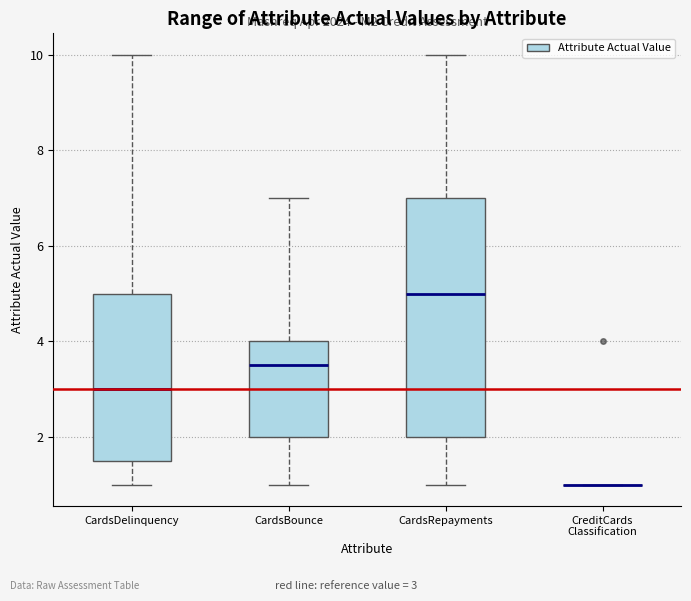

Which box is the tallest, from its lower edge to its upper edge?

CardsRepayments